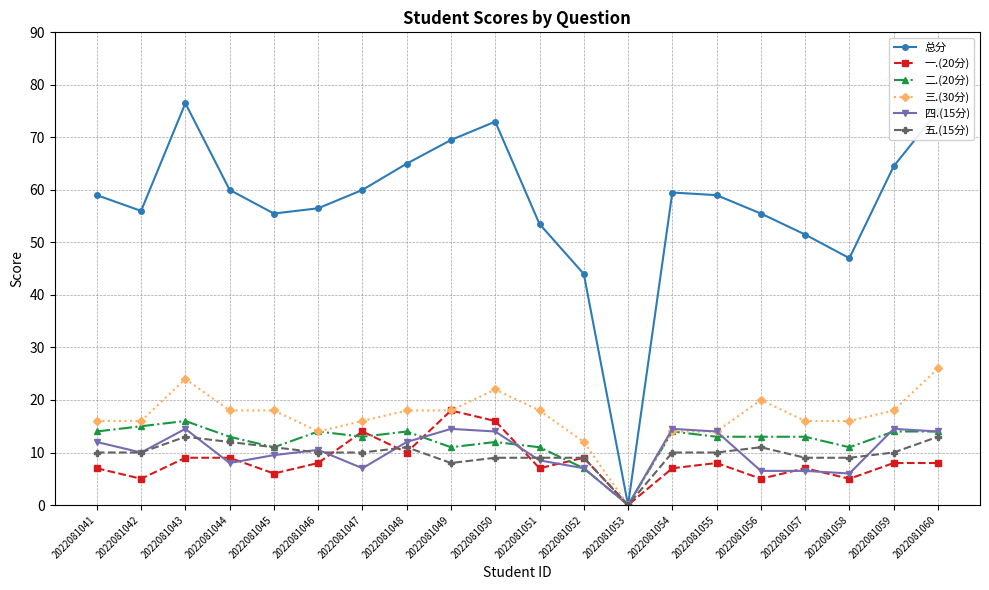

Reading left to right, list all the values displayed in this chart.

总分: 59.0	56.0	76.5	60.0	55.5	56.5	60.0	65.0	69.5	73.0	53.5	44.0	0.0	59.5	59.0	55.5	51.5	47.0	64.5	75.0
一.(20分): 7.0	5.0	9.0	9.0	6.0	8.0	14.0	10.0	18.0	16.0	7.0	9.0	0.0	7.0	8.0	5.0	7.0	5.0	8.0	8.0
二.(20分): 14.0	15.0	16.0	13.0	11.0	14.0	13.0	14.0	11.0	12.0	11.0	7.0	0.0	14.0	13.0	13.0	13.0	11.0	14.0	14.0
三.(30分): 16.0	16.0	24.0	18.0	18.0	14.0	16.0	18.0	18.0	22.0	18.0	12.0	0.0	14.0	14.0	20.0	16.0	16.0	18.0	26.0
四.(15分): 12.0	10.0	14.5	8.0	9.5	10.5	7.0	12.0	14.5	14.0	8.5	7.0	0.0	14.5	14.0	6.5	6.5	6.0	14.5	14.0
五.(15分): 10.0	10.0	13.0	12.0	11.0	10.0	10.0	11.0	8.0	9.0	9.0	9.0	0.0	10.0	10.0	11.0	9.0	9.0	10.0	13.0